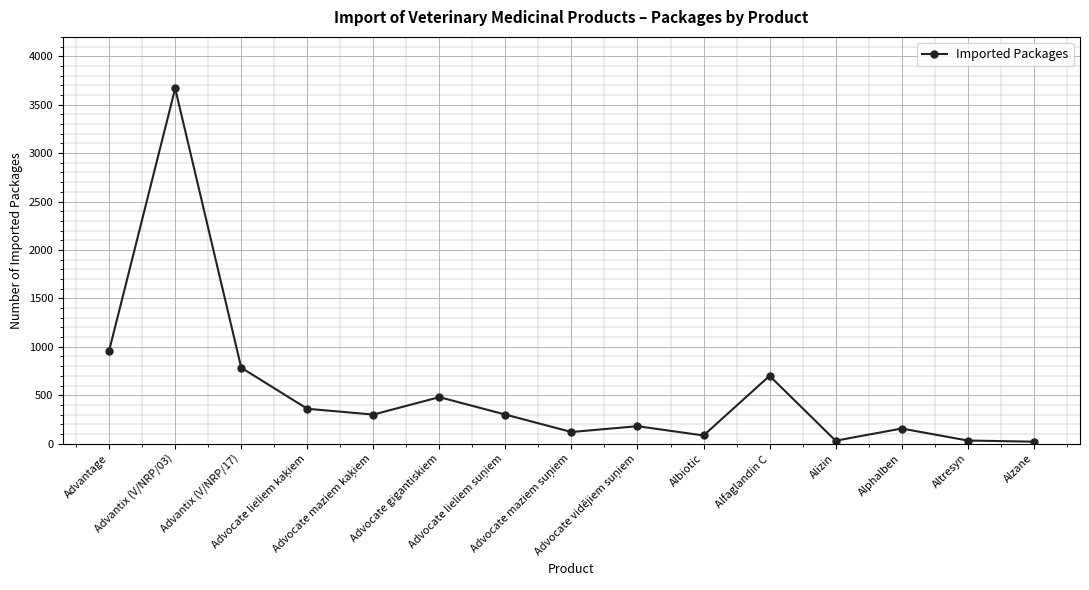

What is the label of the 1st point from the right?

Alzane